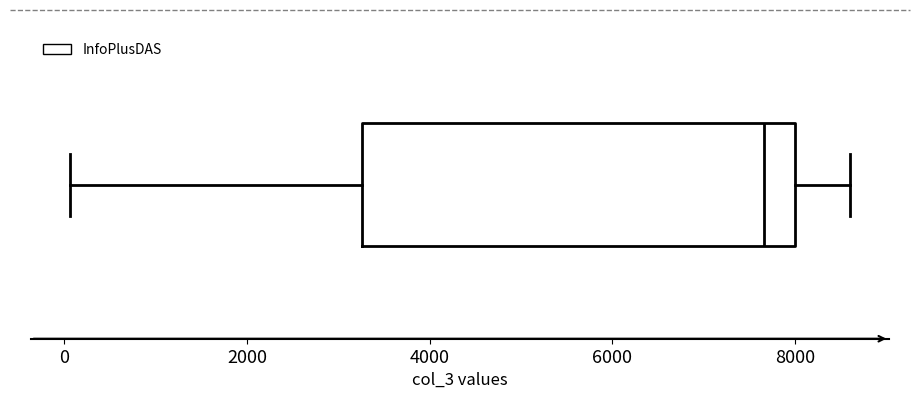

Where does the left whisker of the box end on the x-axis? The values are not printed on the chart, so give them approximately, as read against the axis.

0